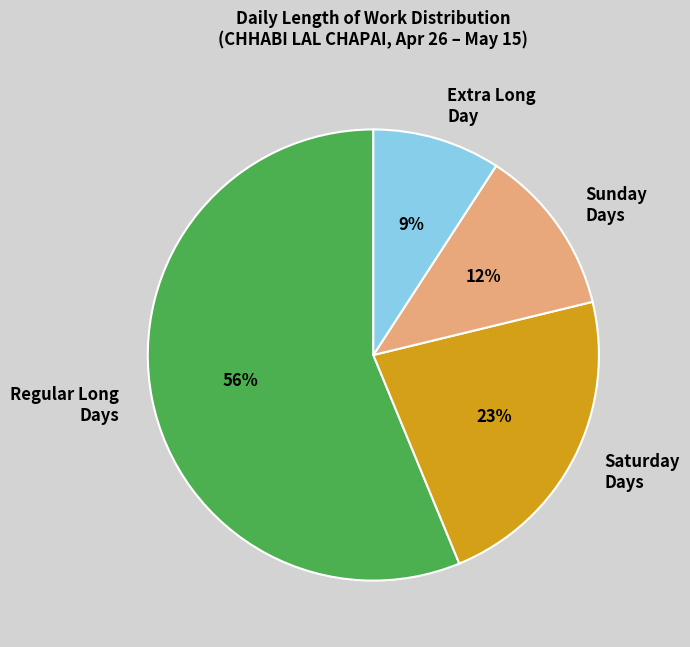

To the nearest percent, what percentage of the pie is Regular Long Days?

56%